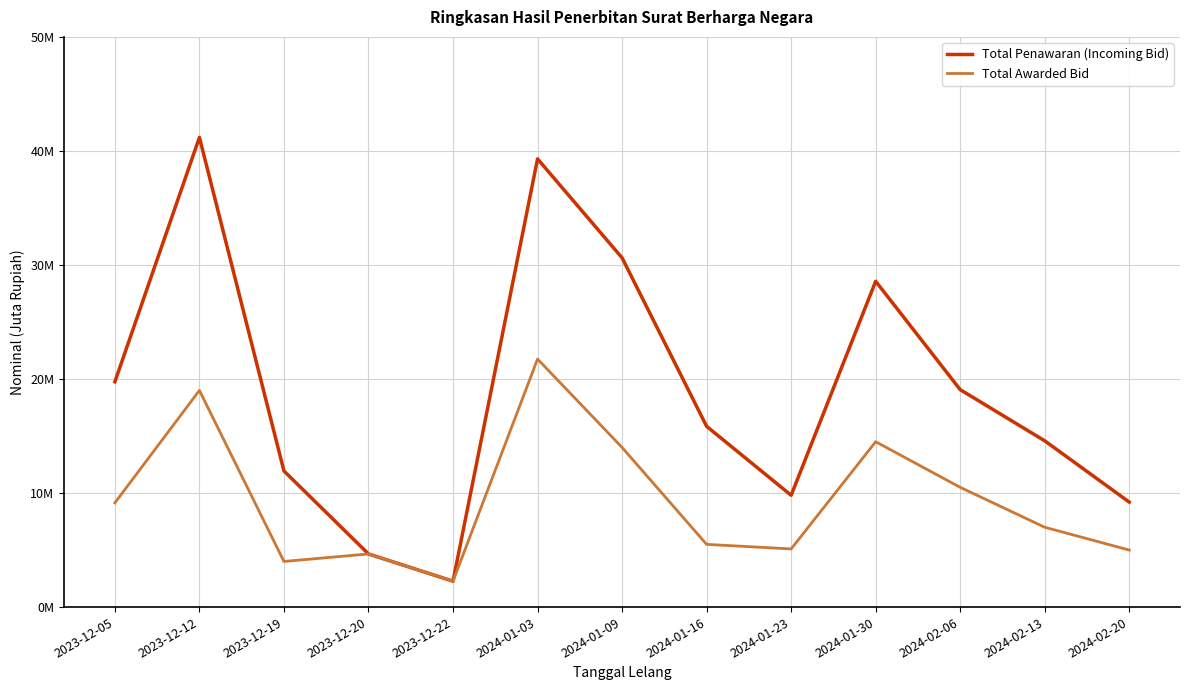

Is this an area chart (filled region under the line)?

No